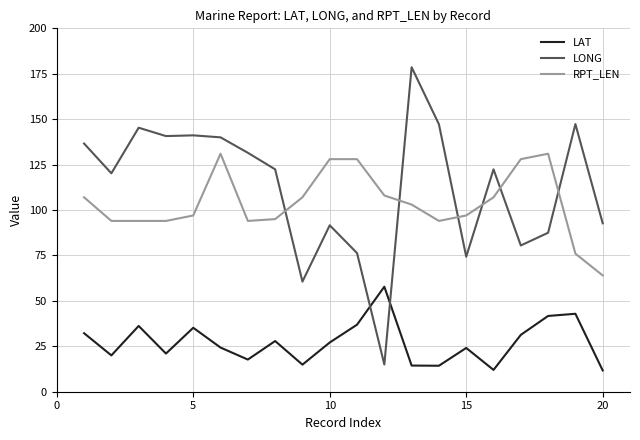

Which series has the largest total across all categories?

LONG